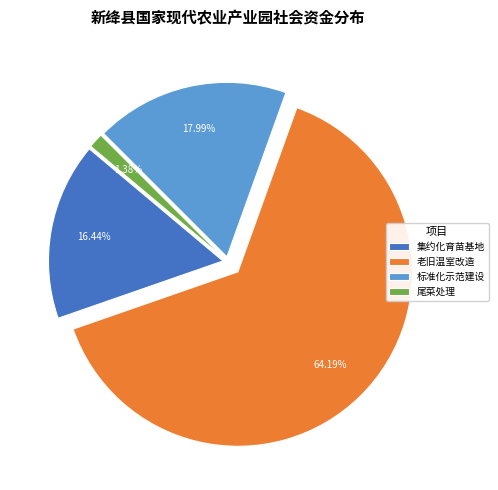

Combined, do 标准化示范建设 and 老旧温室改造 account for over 50%?

Yes